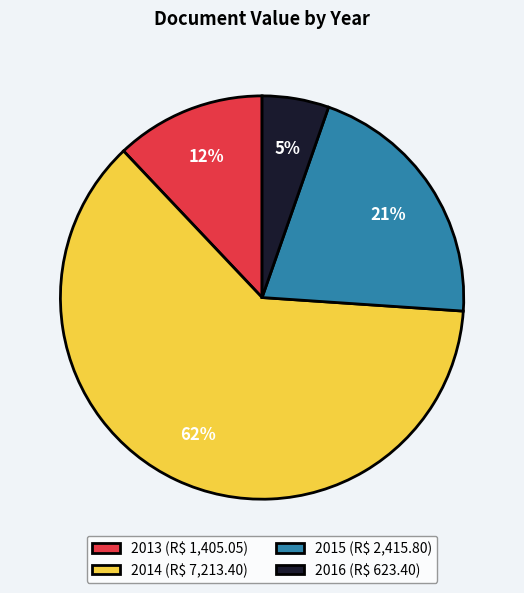

To the nearest percent, what is the difference between the largest and smallest slice percentages?

57%